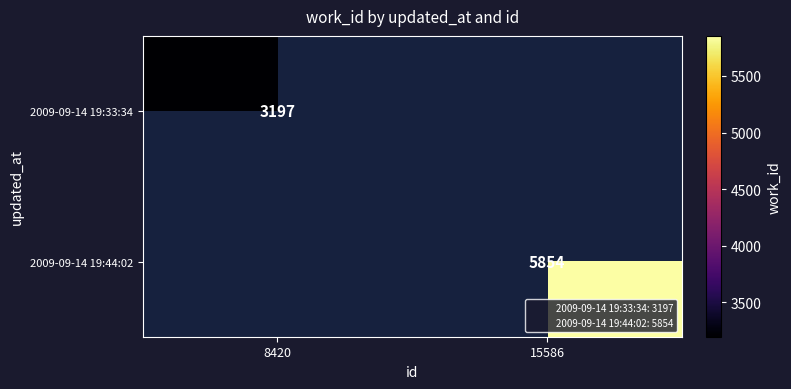

The value of 2009-09-14 19:44:02 at 15586 is 3121. True or false?

False